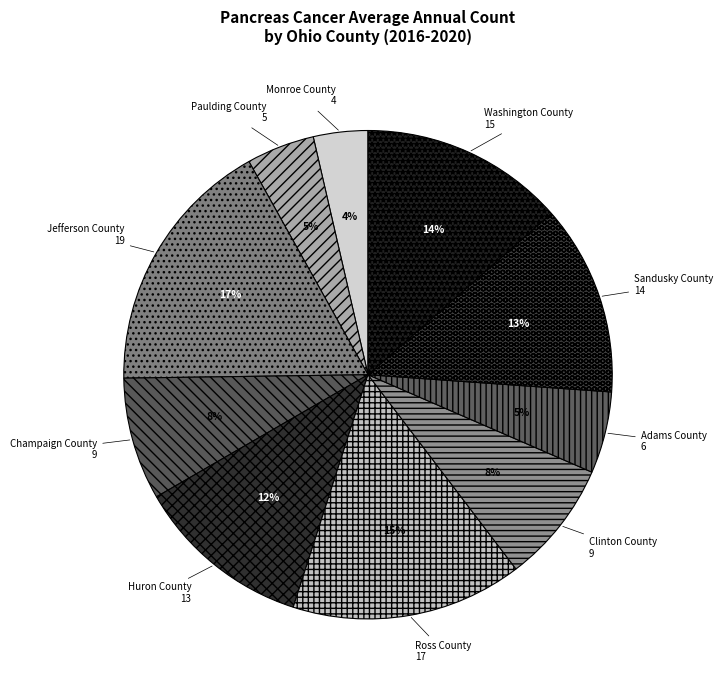

How many slices are in this pie chart?

10